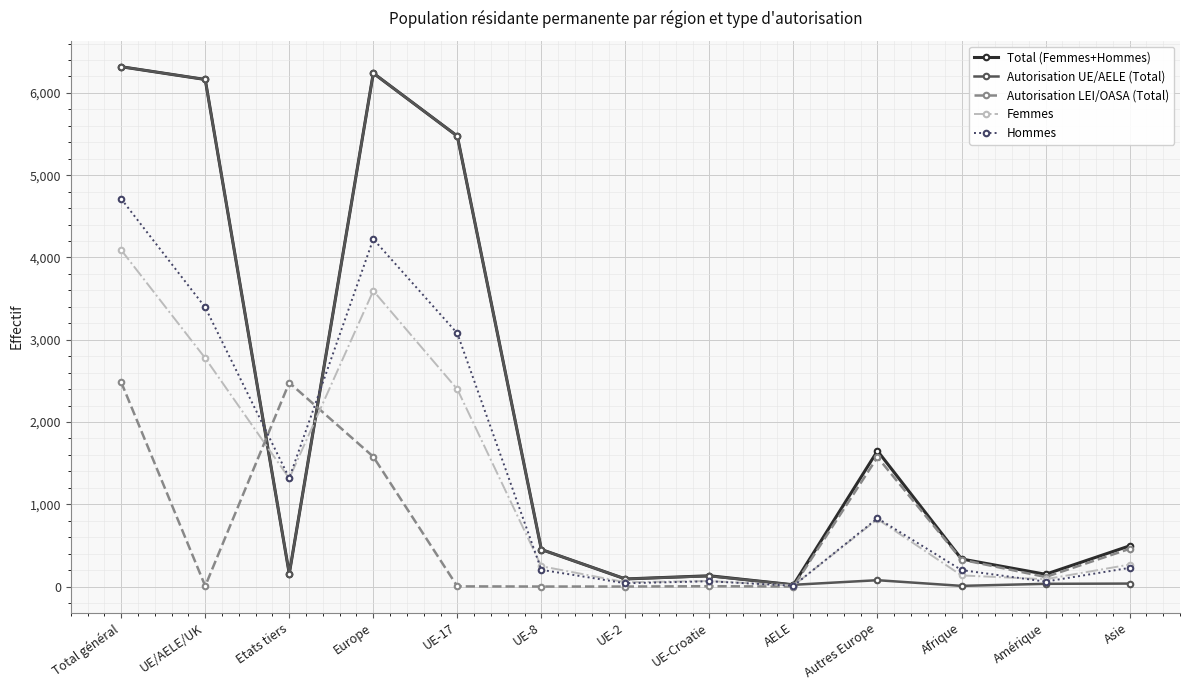

At how many categories does at least one series exceed 5925?

3